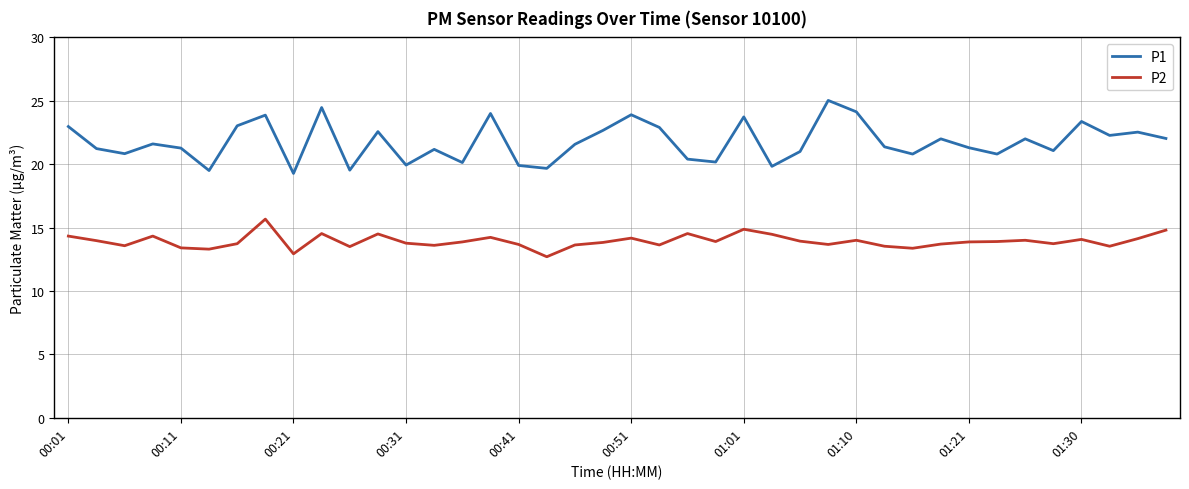

What is the maximum value for P1?

25.0